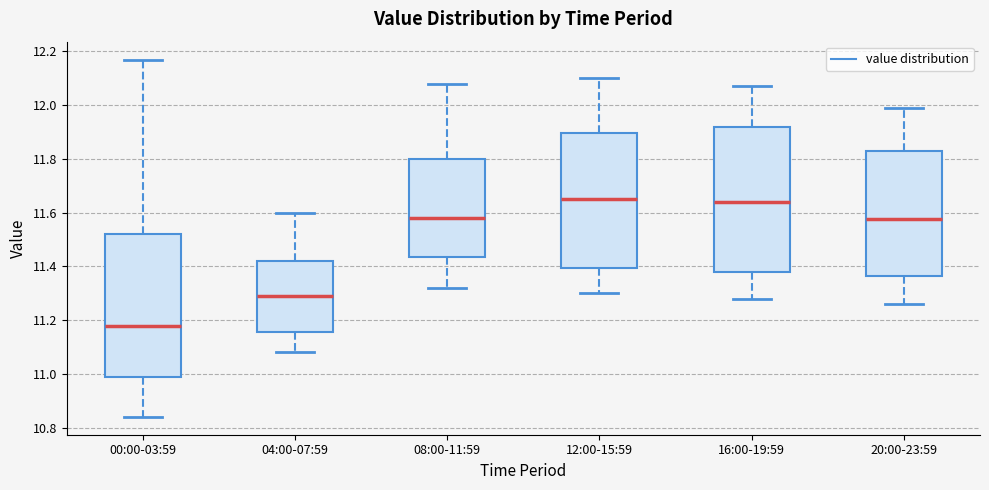

Where does the median line of the box for 16:00-19:59 sit on the y-axis? The values are not printed on the chart, so give them approximately, as read against the axis.

11.64